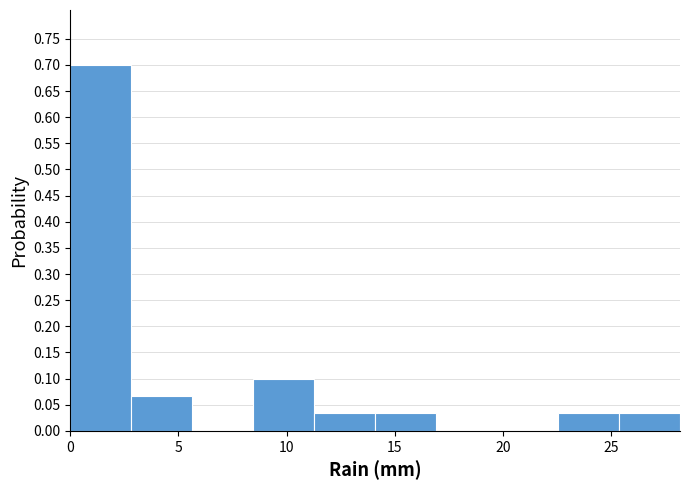

Which range on the x-axis has the tallest bar?

0.0 to 3.0